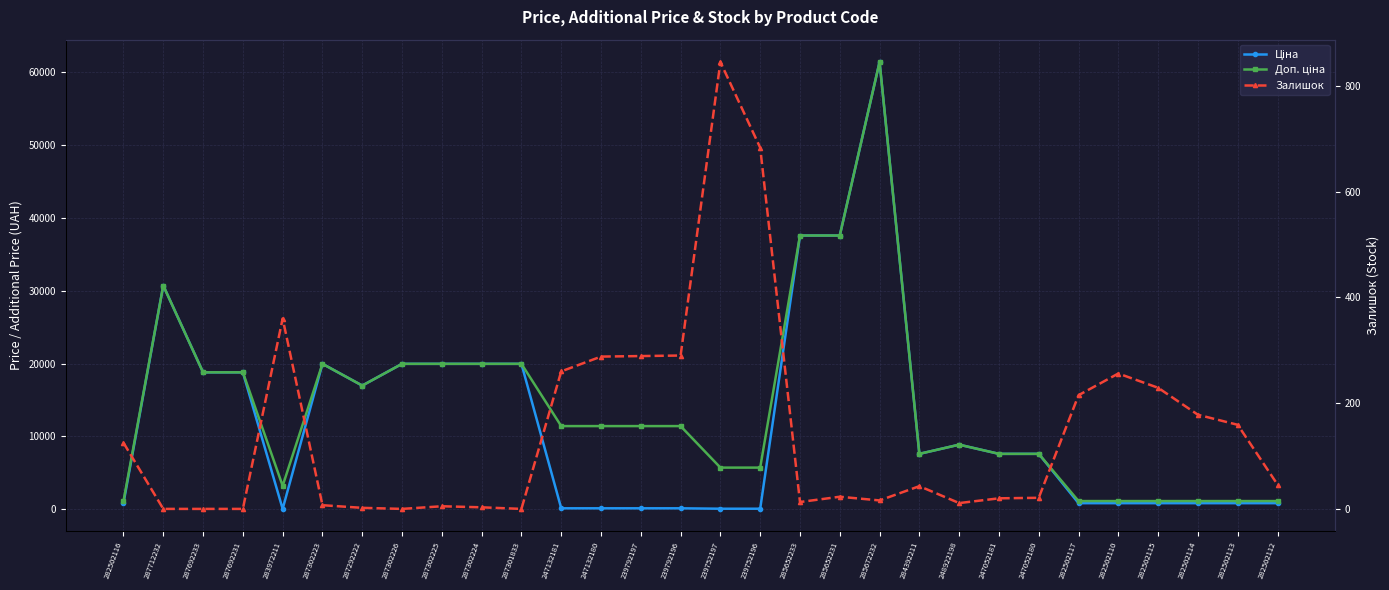

True or false: Залишок has a value of 20.0 at 247052181.

True